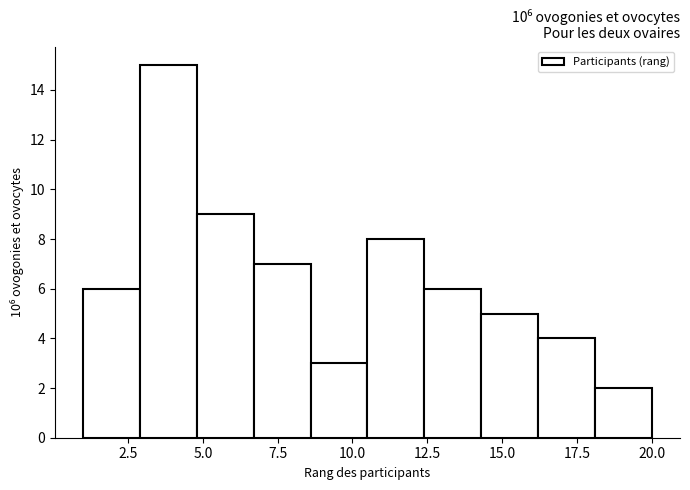

Read against the x-axis, roughly where is the centre of the tallest bar?

4.0